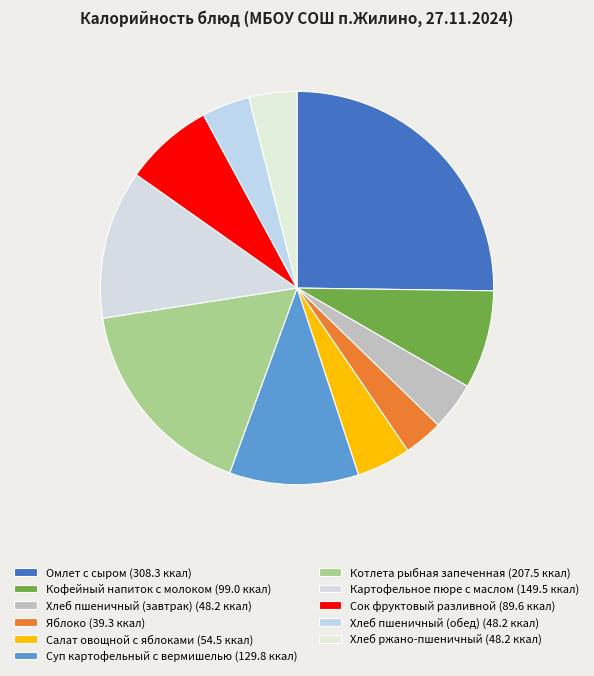

How many segments does this pie chart have?

11